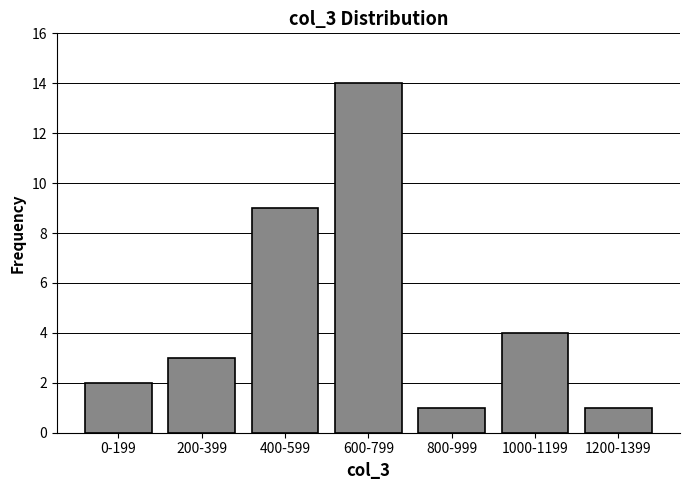

Reading right to left, extract all data points from this chart.

1	4	1	14	9	3	2